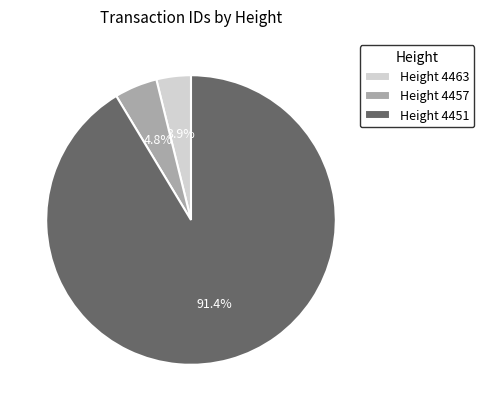

Rank the categories by value from lowest to highest.

Height 4463, Height 4457, Height 4451